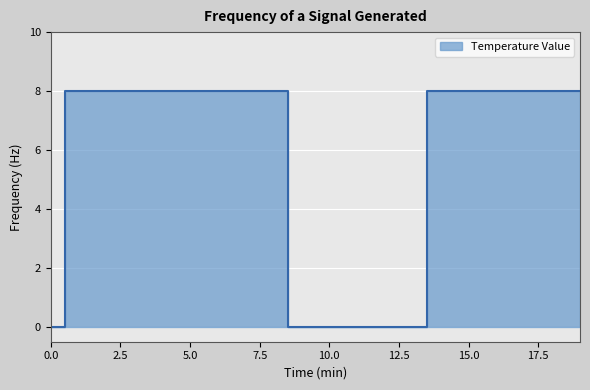

True or false: the data shows 8.0 at 16.

True